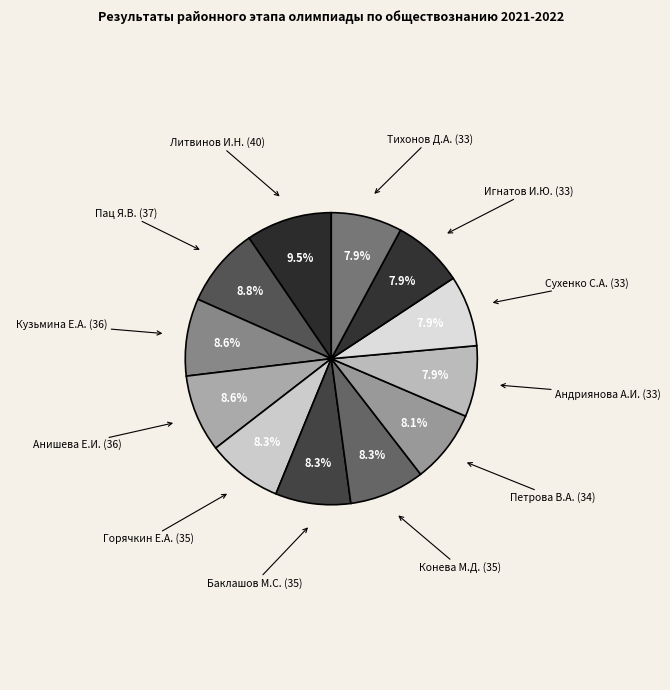

How many slices are in this pie chart?

12